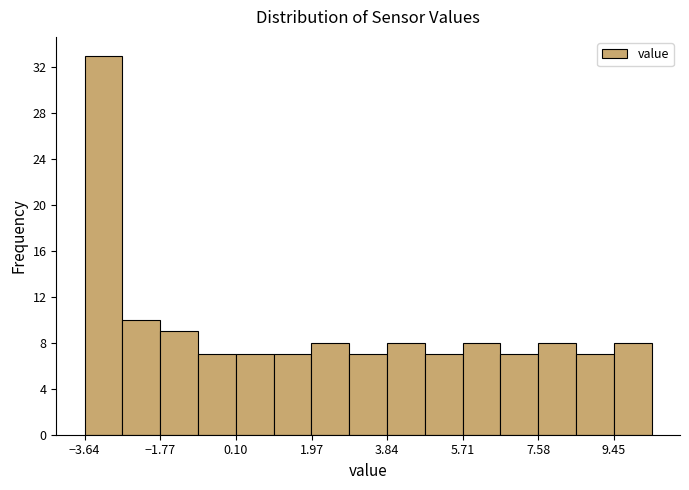

Reading left to right, transcribe this chart: for each bar, give the range it covers on the x-axis and its height. Neither the bar edges nor the heights are printed on the chart, so give them approximately, as read against the axes.

-3.6 to -2.8: 33
-2.8 to -1.8: 10
-1.8 to -0.8: 9
-0.8 to 0.0: 7
0.0 to 1.0: 7
1.0 to 2.0: 7
2.0 to 3.0: 8
3.0 to 3.8: 7
3.8 to 4.8: 8
4.8 to 5.8: 7
5.8 to 6.6: 8
6.6 to 7.6: 7
7.6 to 8.6: 8
8.6 to 9.4: 7
9.4 to 10.4: 8